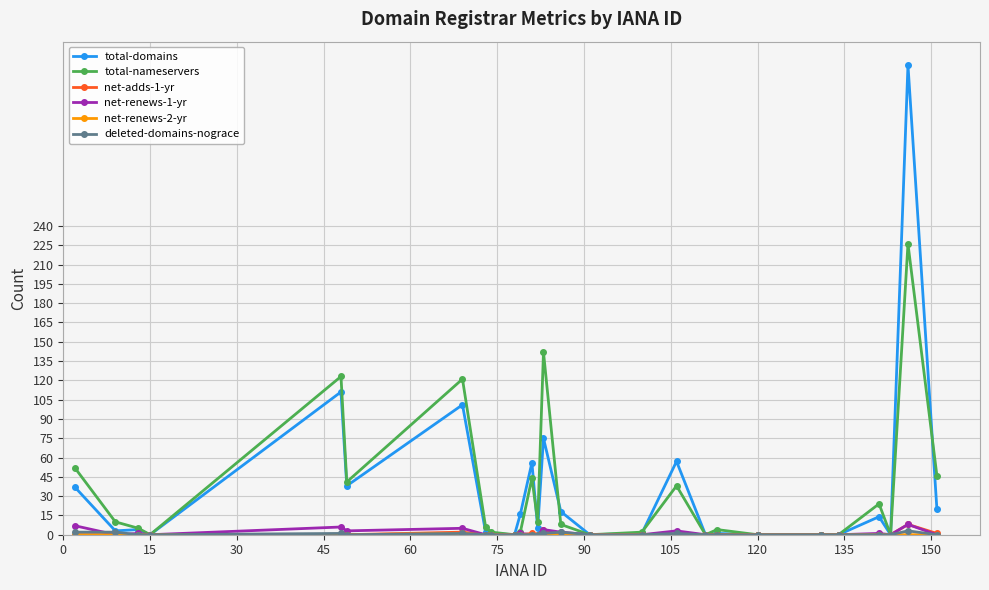

Which series has the widest spread of values?

total-domains